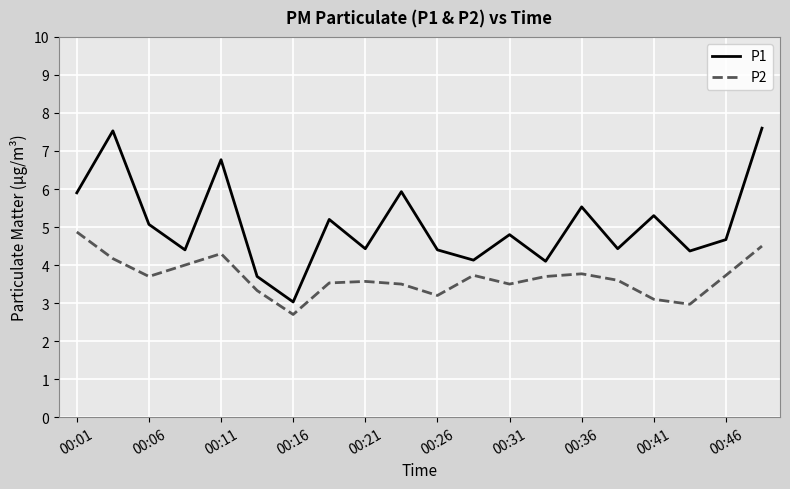

In P2, how many points are higher than both neighbors (excluding endpoints)?

4